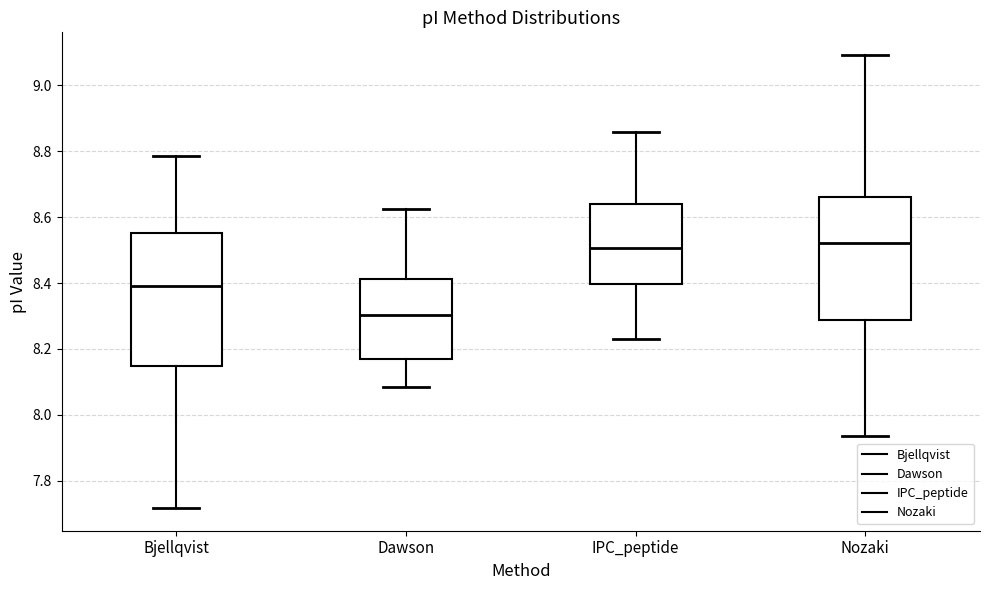

Where is the upper edge of the box for Bjellqvist on the y-axis? The values are not printed on the chart, so give them approximately, as read against the axis.

8.56